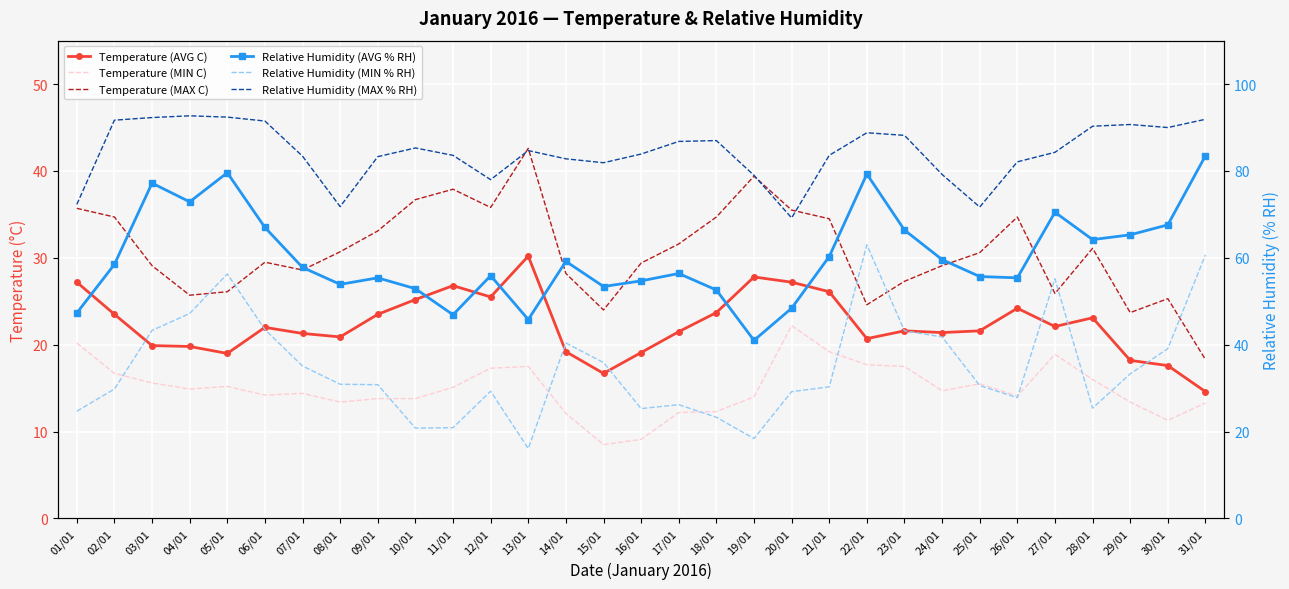

List the labels in order of Relative Humidity (MAX % RH) value, largest first.

04/01, 05/01, 03/01, 31/01, 02/01, 06/01, 29/01, 28/01, 30/01, 22/01, 23/01, 18/01, 17/01, 10/01, 13/01, 27/01, 16/01, 11/01, 21/01, 07/01, 09/01, 14/01, 26/01, 15/01, 24/01, 19/01, 12/01, 01/01, 08/01, 25/01, 20/01